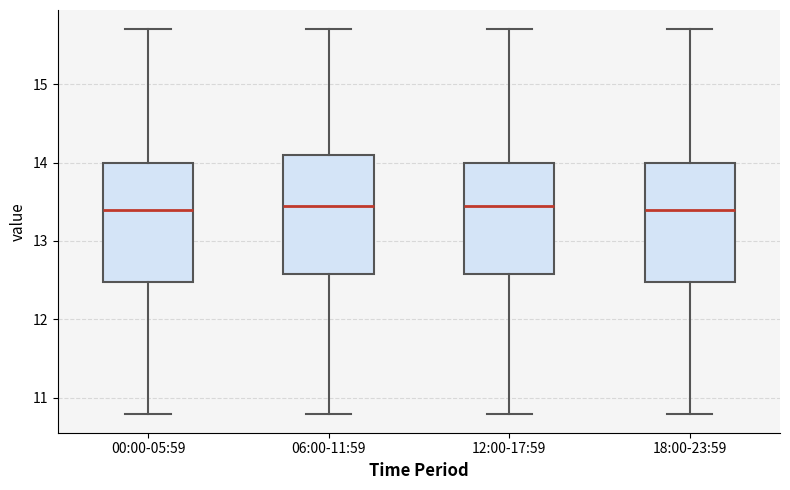

Reading left to right, transcribe this box plot: for each box, give where its median line is, the range the box spans, and where its two whiskers end, as read against the y-axis. The values are not printed on the chart, so give them approximately, as read against the axis.

00:00-05:59: median 13.4, box 12.5 to 14.0, whiskers 10.8 to 15.7
06:00-11:59: median 13.5, box 12.6 to 14.1, whiskers 10.8 to 15.7
12:00-17:59: median 13.5, box 12.6 to 14.0, whiskers 10.8 to 15.7
18:00-23:59: median 13.4, box 12.5 to 14.0, whiskers 10.8 to 15.7